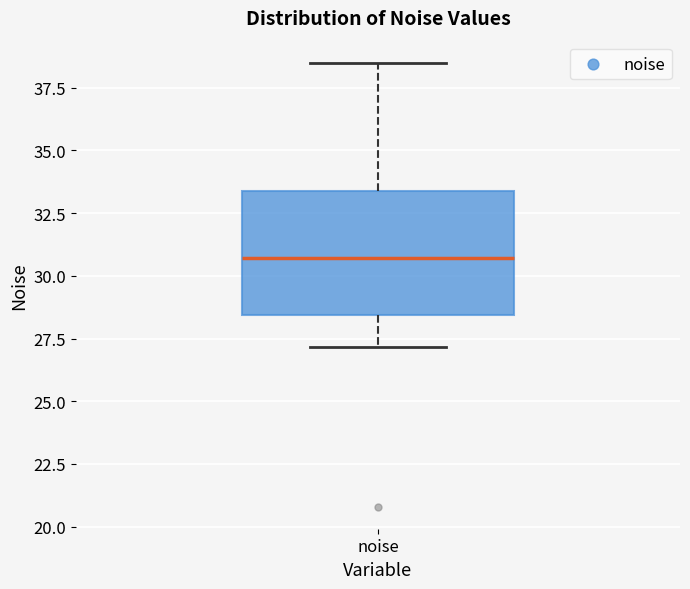

Transcribe this box plot: give where the median line is, the range the box spans, and where the two whiskers end, as read against the y-axis. The values are not printed on the chart, so give them approximately, as read against the axis.

median 30.5, box 28.5 to 33.5, whiskers 27.0 to 38.5